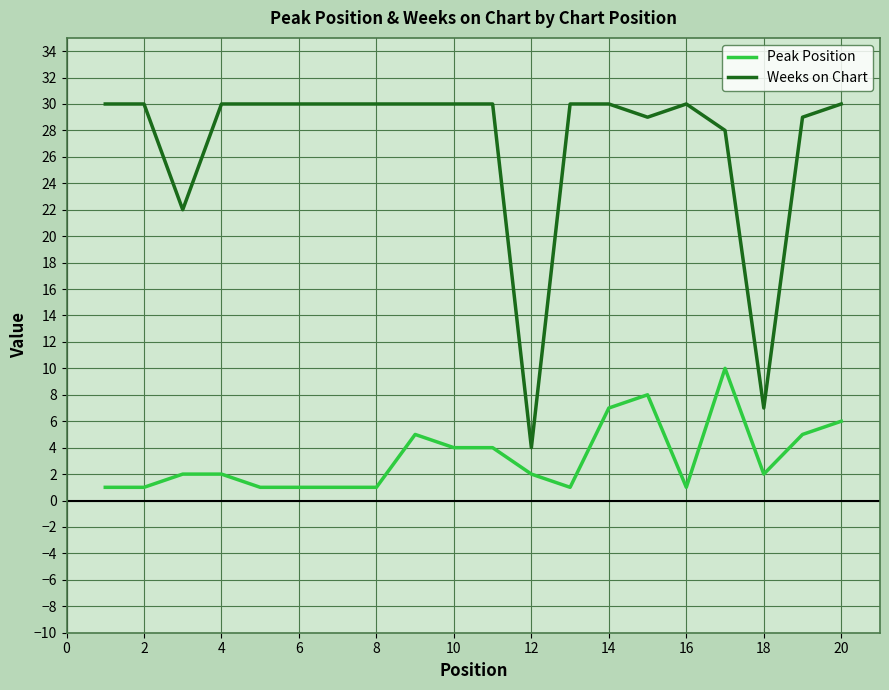

Which series has the widest spread of values?

Weeks on Chart